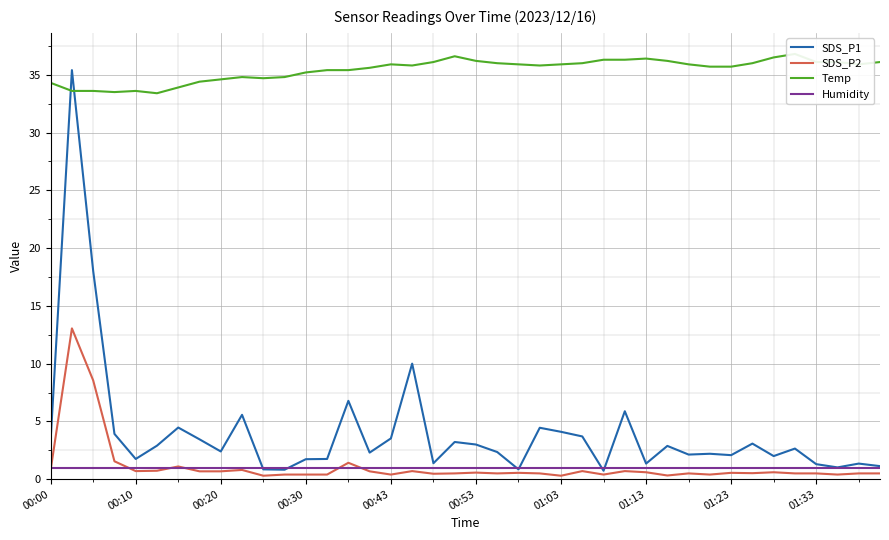

What is the average value of the Temp series?

35.4